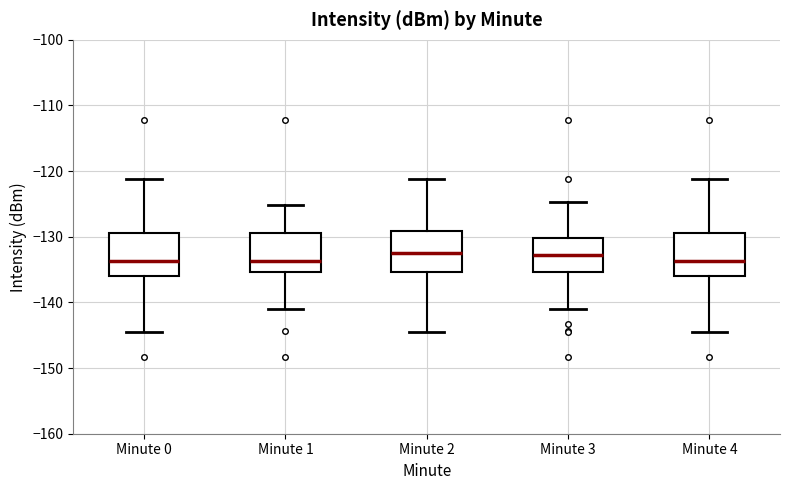

Reading left to right, transcribe this box plot: for each box, give where its median line is, the range the box spans, and where its two whiskers end, as read against the y-axis. The values are not printed on the chart, so give them approximately, as read against the axis.

Minute 0: median -134, box -136 to -129, whiskers -145 to -121
Minute 1: median -134, box -135 to -129, whiskers -141 to -125
Minute 2: median -133, box -135 to -129, whiskers -145 to -121
Minute 3: median -133, box -135 to -130, whiskers -141 to -125
Minute 4: median -134, box -136 to -129, whiskers -145 to -121